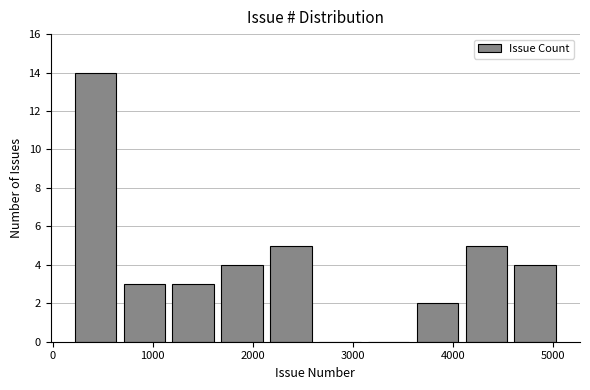

Reading left to right, list every bar in this chart as the range it spans on the x-axis followed by its height. Neither the bar edges nor the heights are printed on the chart, so give them approximately, as read against the axes.

200 to 700: 14
700 to 1200: 3
1200 to 1700: 3
1700 to 2100: 4
2100 to 2600: 5
2600 to 3100: 0
3100 to 3600: 0
3600 to 4100: 2
4100 to 4600: 5
4600 to 5100: 4